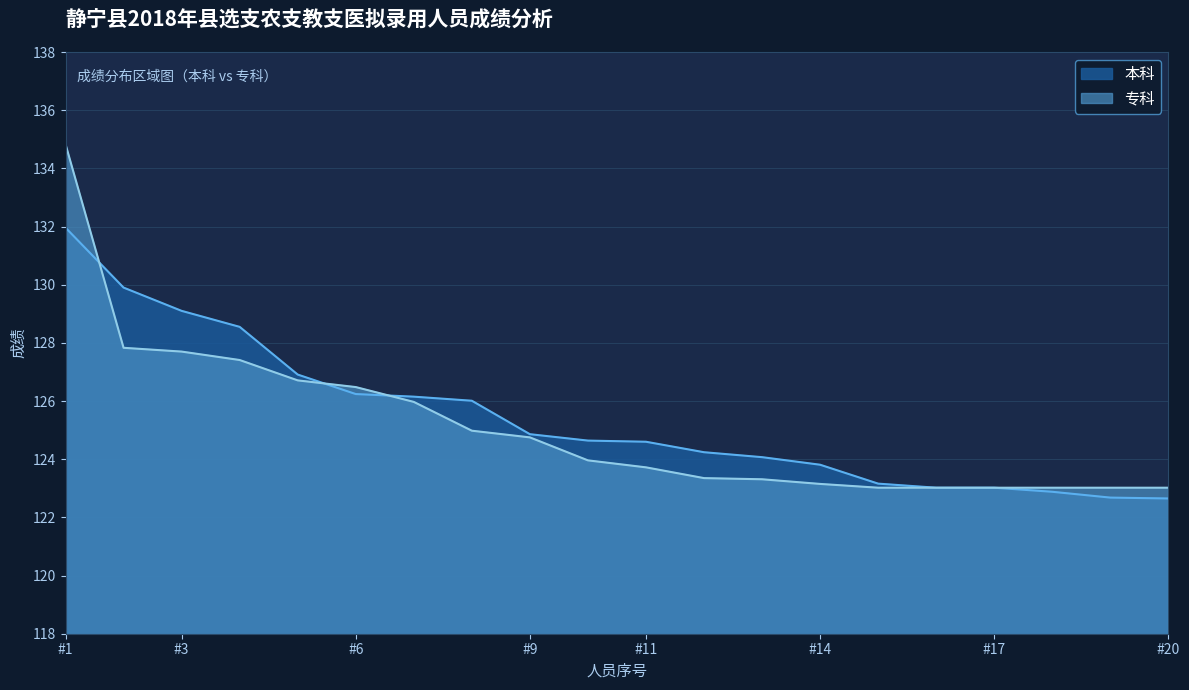

Count the number of categories in the chart.

20